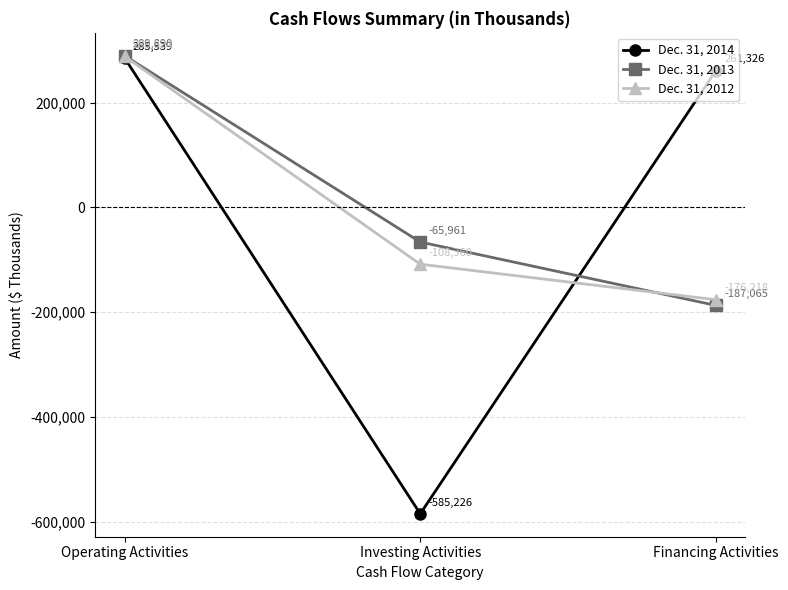

What is the greatest value displayed?

289890